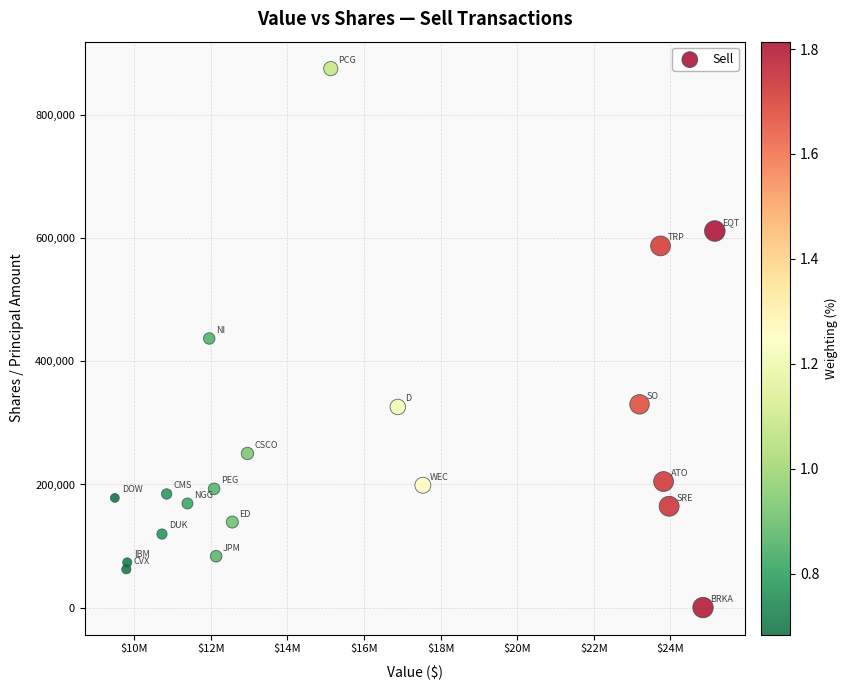

What is the range of Y values (max minus min)?

875601